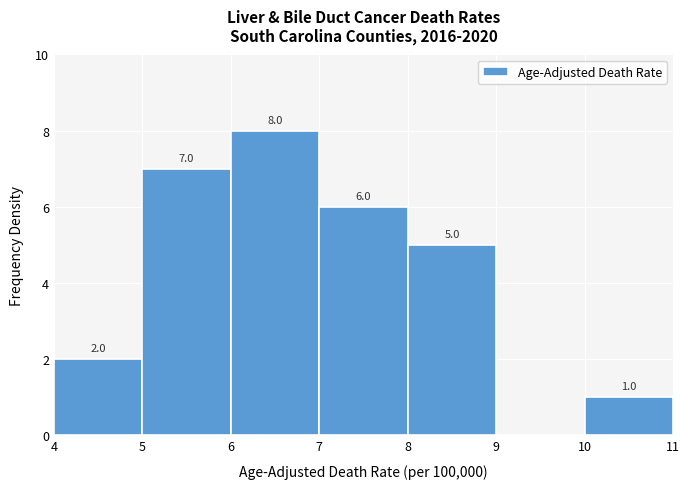

Which range on the x-axis has the tallest bar?

6 to 7